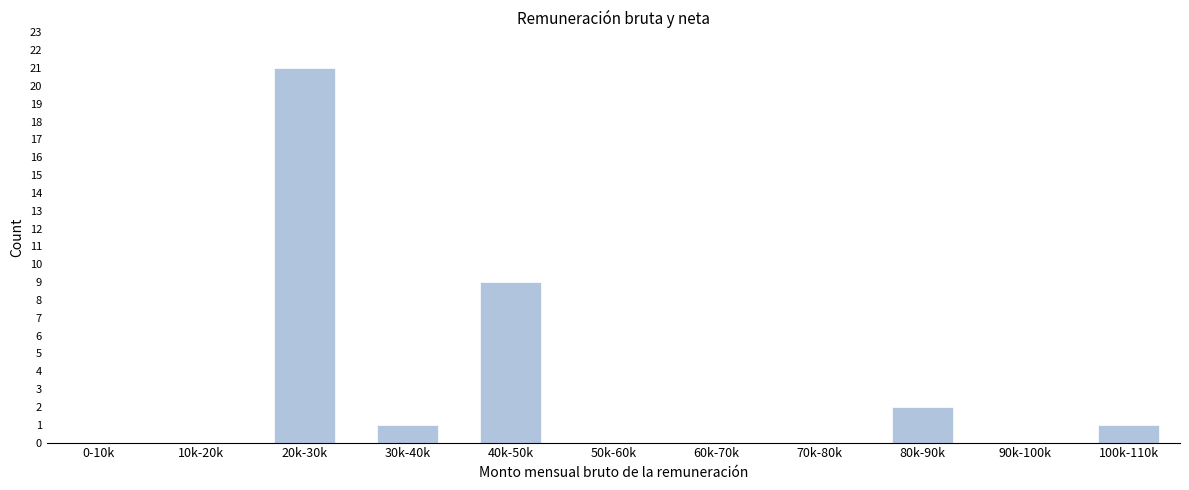

Reading left to right, transcribe all the data shown in this chart.

0-10k=0	10k-20k=0	20k-30k=21	30k-40k=1	40k-50k=9	50k-60k=0	60k-70k=0	70k-80k=0	80k-90k=2	90k-100k=0	100k-110k=1